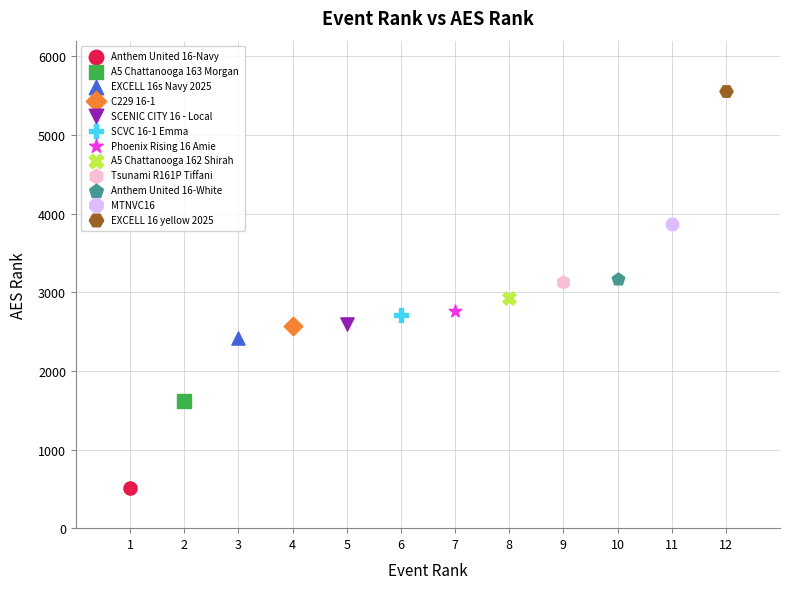

Which series reaches the minimum Y coordinate?

Anthem United 16-Navy